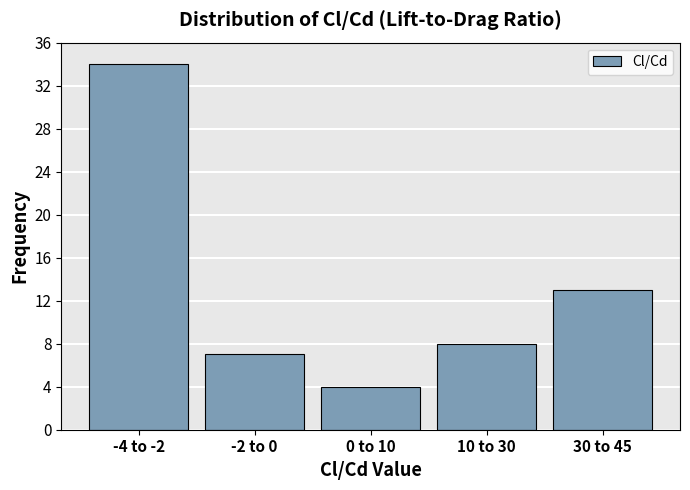

Reading left to right, list all the values displayed in this chart.

34	7	4	8	13